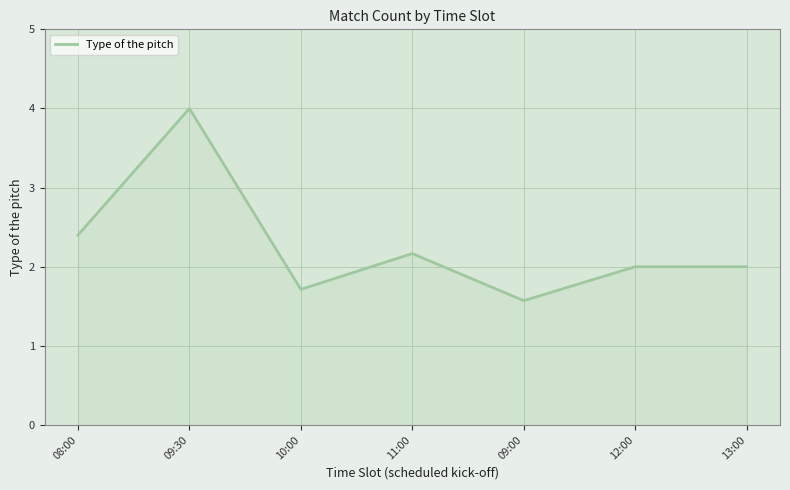

What is the sum of the values at 11:00 and 08:00?

4.6